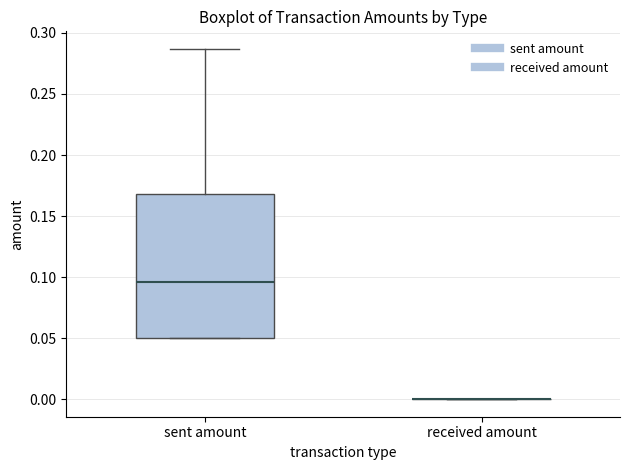

Reading left to right, read every box against the y-axis: the position of its median line, the range the box covers, and the ends of its whiskers. The values are not printed on the chart, so give them approximately, as read against the axis.

sent amount: median 0.095, box 0.050 to 0.170, whiskers 0.050 to 0.285
received amount: box collapsed to a line at 0.000, whiskers 0.000 to 0.000